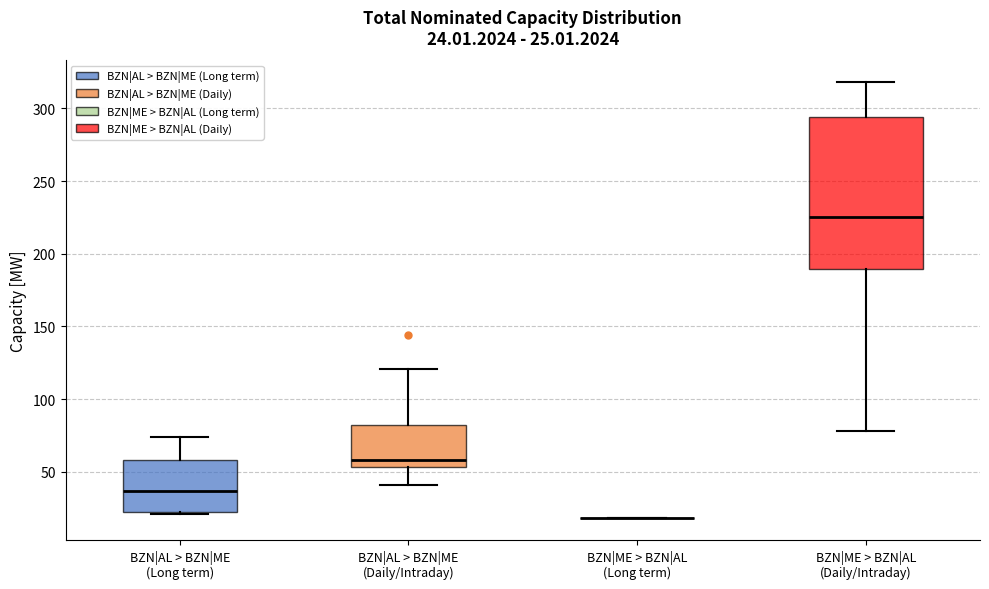

Which box is the tallest, from its lower edge to its upper edge?

BZN|ME > BZN|AL (Daily/Intraday)